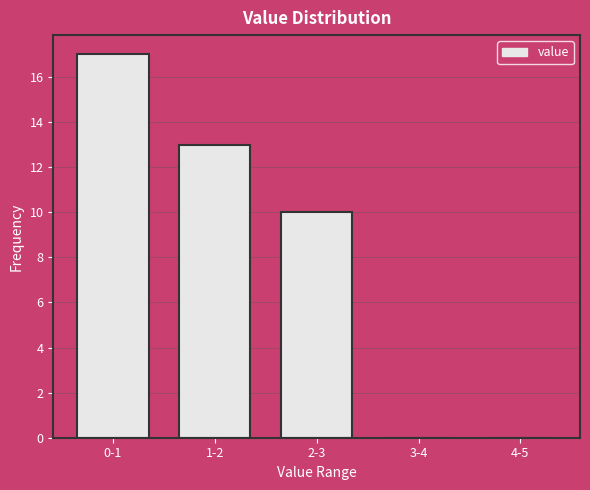

Reading right to left, what are all the values shown in this chart?

4-5=0	3-4=0	2-3=10	1-2=13	0-1=17